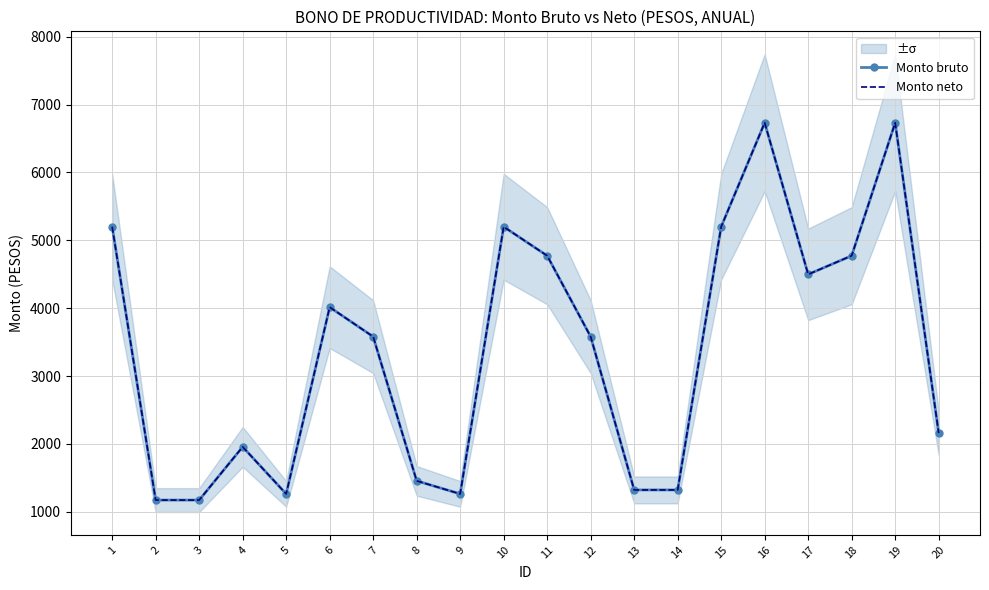

The value of Monto bruto at 19 is 11015.5. True or false?

False